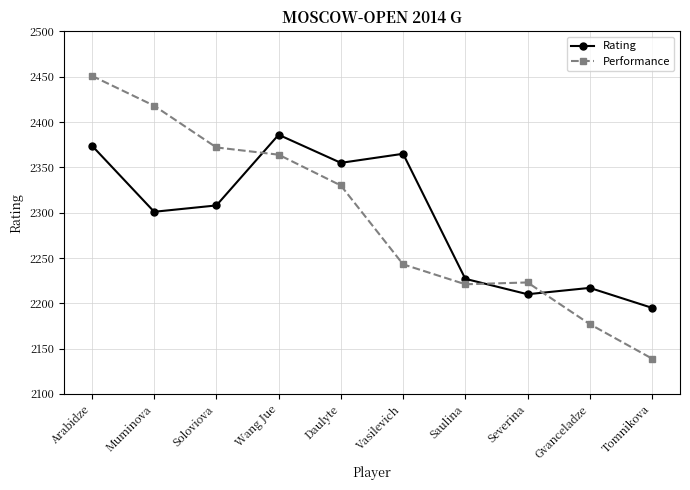

Does the chart display data point markers on the line(s)?

Yes